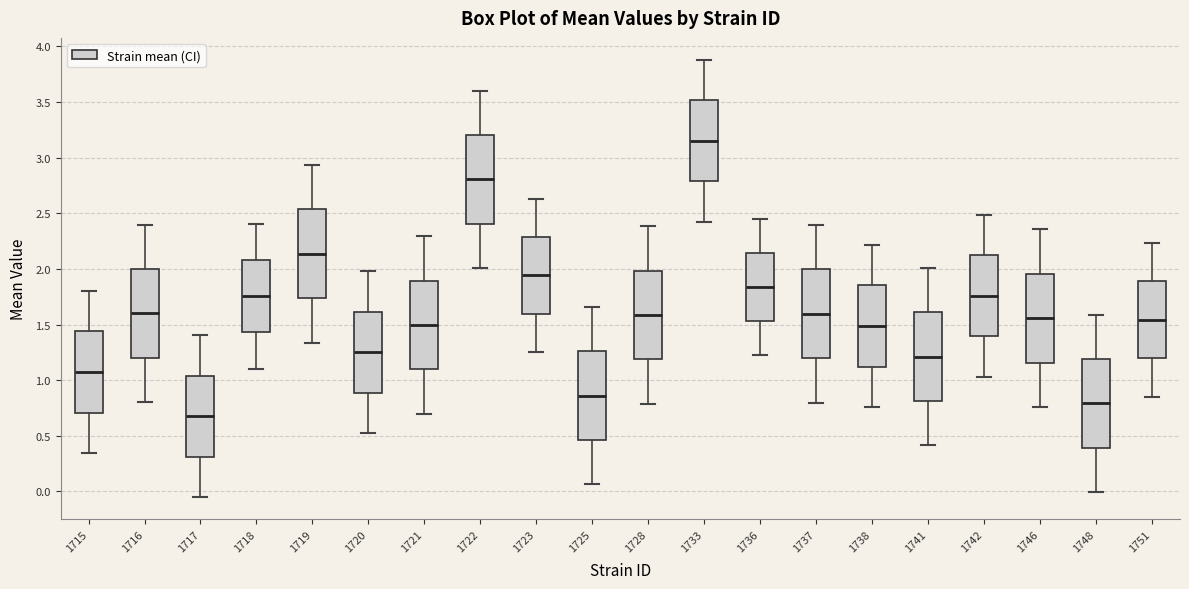

Where does the lower whisker of the box at x = 1720 end on the y-axis? The values are not printed on the chart, so give them approximately, as read against the axis.

0.50